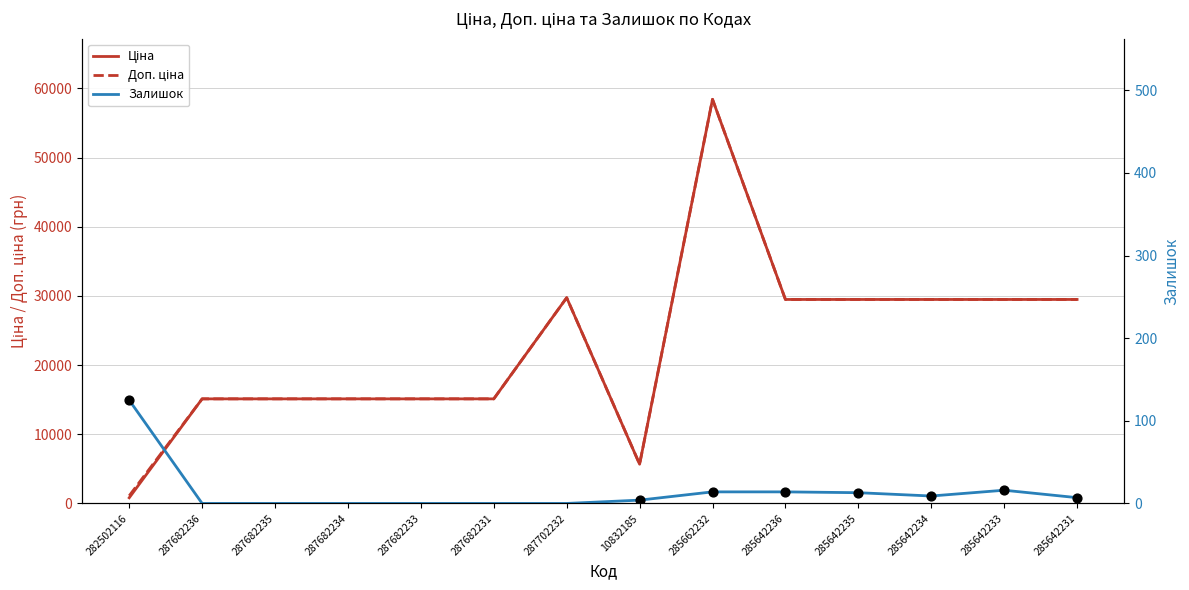

What are all the series names shown in the legend?

Ціна, Доп. ціна, Залишок